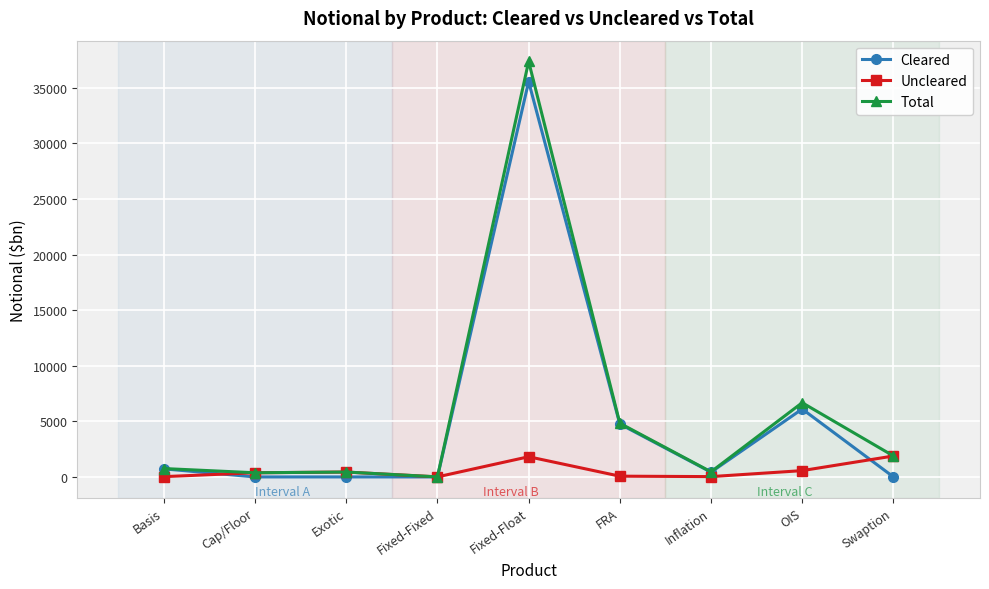

Where does the Cleared series first go above 431?

Basis